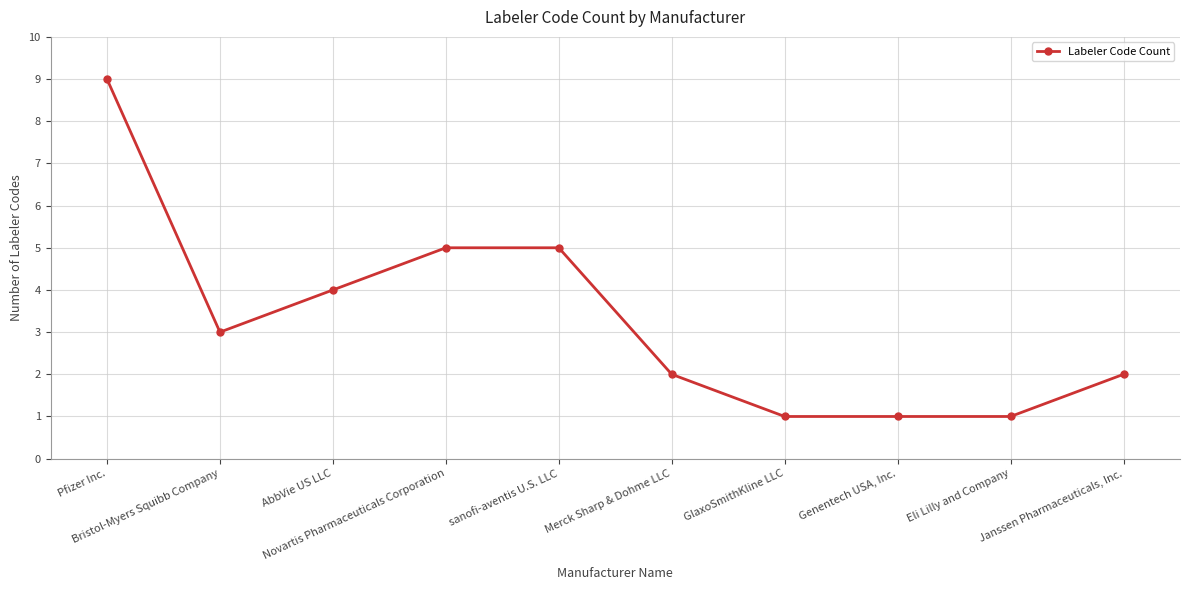

Reading left to right, what are all the values shown in this chart?

9	3	4	5	5	2	1	1	1	2